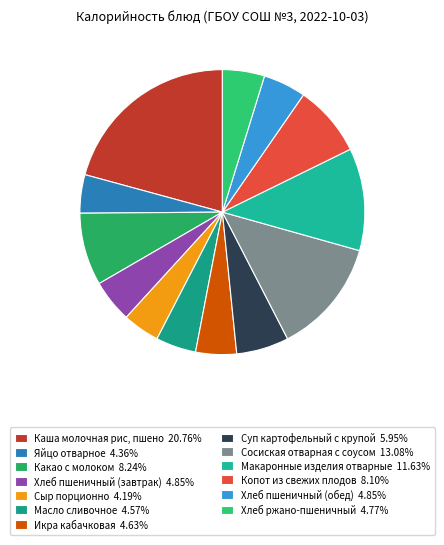

What percentage is NOT represented by Хлеб пшеничный (обед)?

95.1%